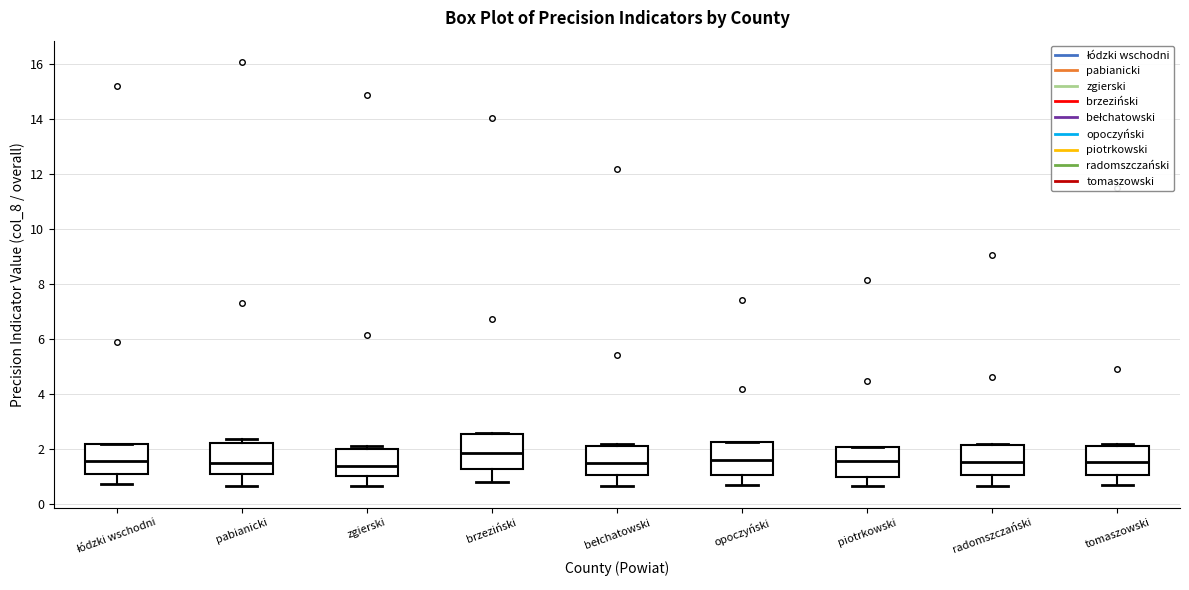

Where does the lower whisker of the box for bełchatowski end on the y-axis? The values are not printed on the chart, so give them approximately, as read against the axis.

0.6